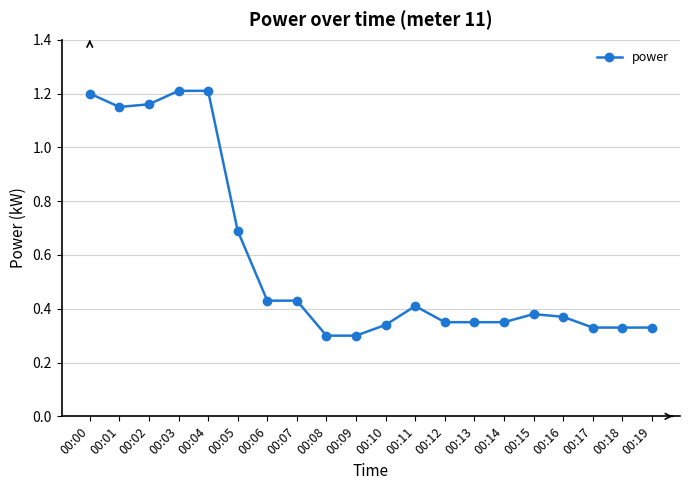

How many lines are shown in the chart?

1